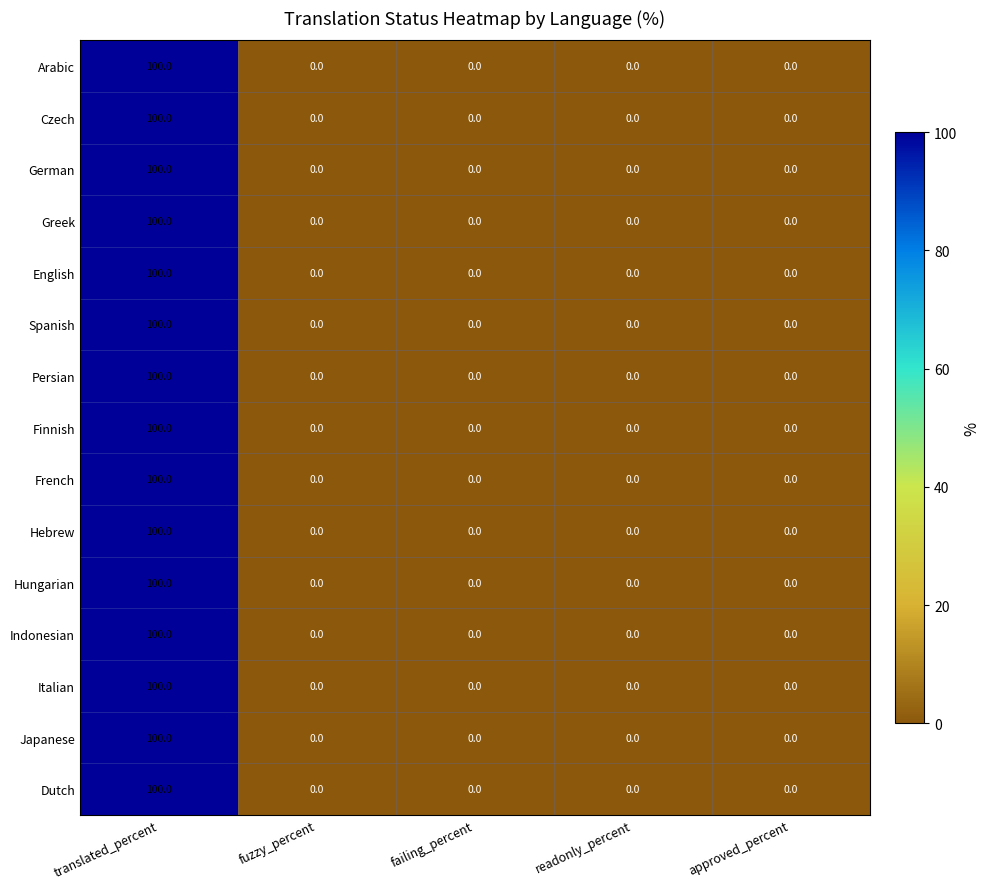

What is the average value of the Japanese series?

20